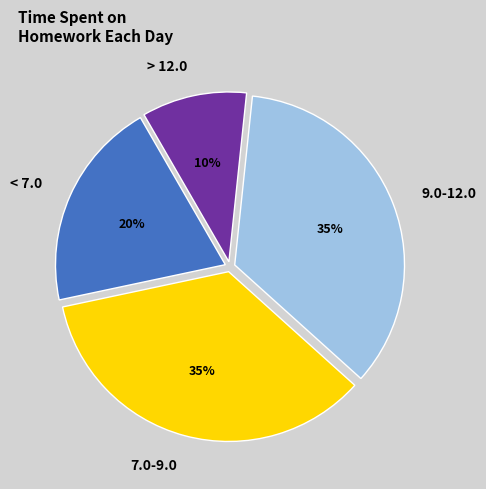

The 7.0-9.0 slice represents 35% of the pie. True or false?

True